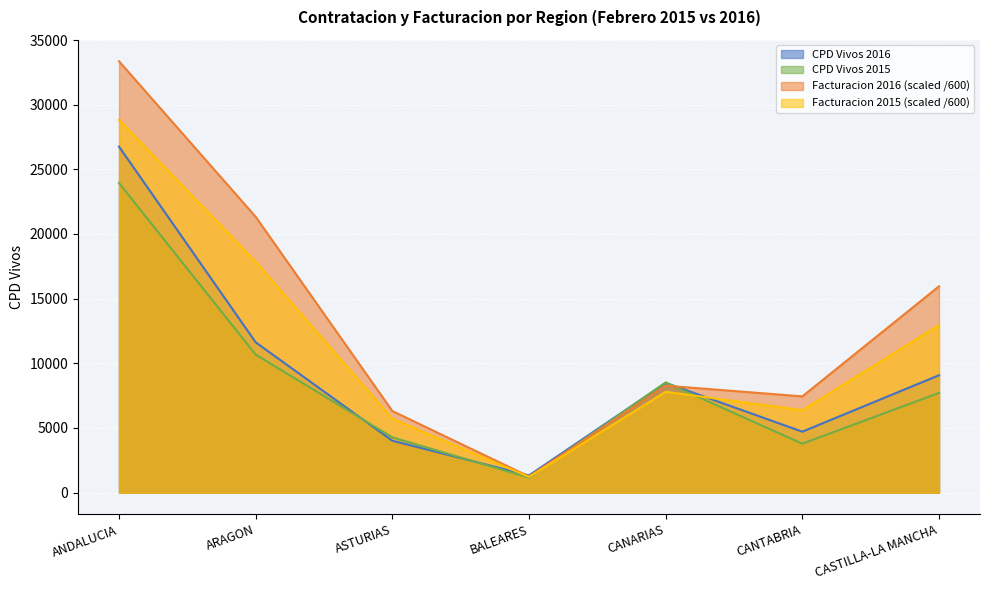

True or false: Facturacion_2016 and CPD_vivos_2015 intersect in this chart.

True